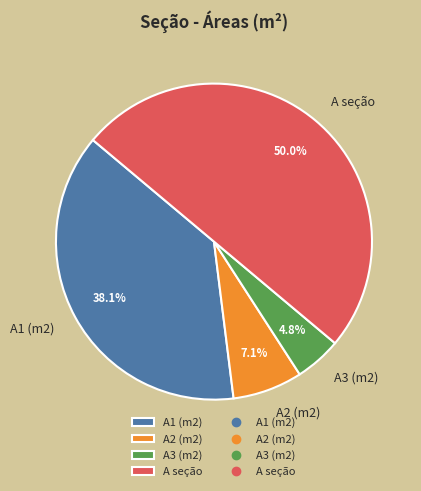

Is A1 (m2) the majority of the pie?

No